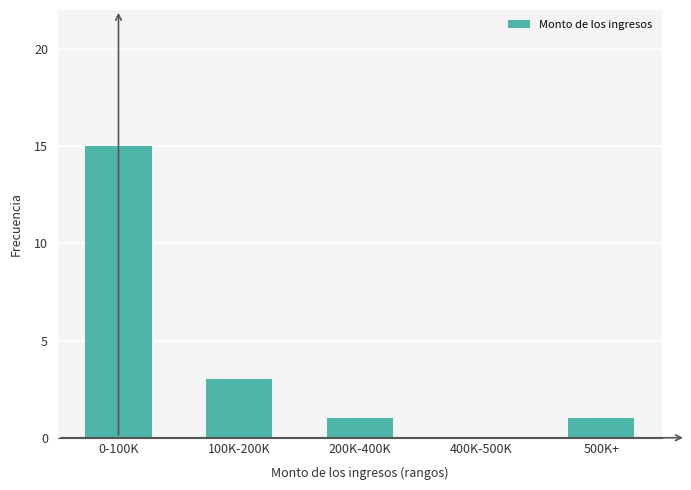

Reading right to left, list all the values displayed in this chart.

500K+=1	400K-500K=0	200K-400K=1	100K-200K=3	0-100K=15